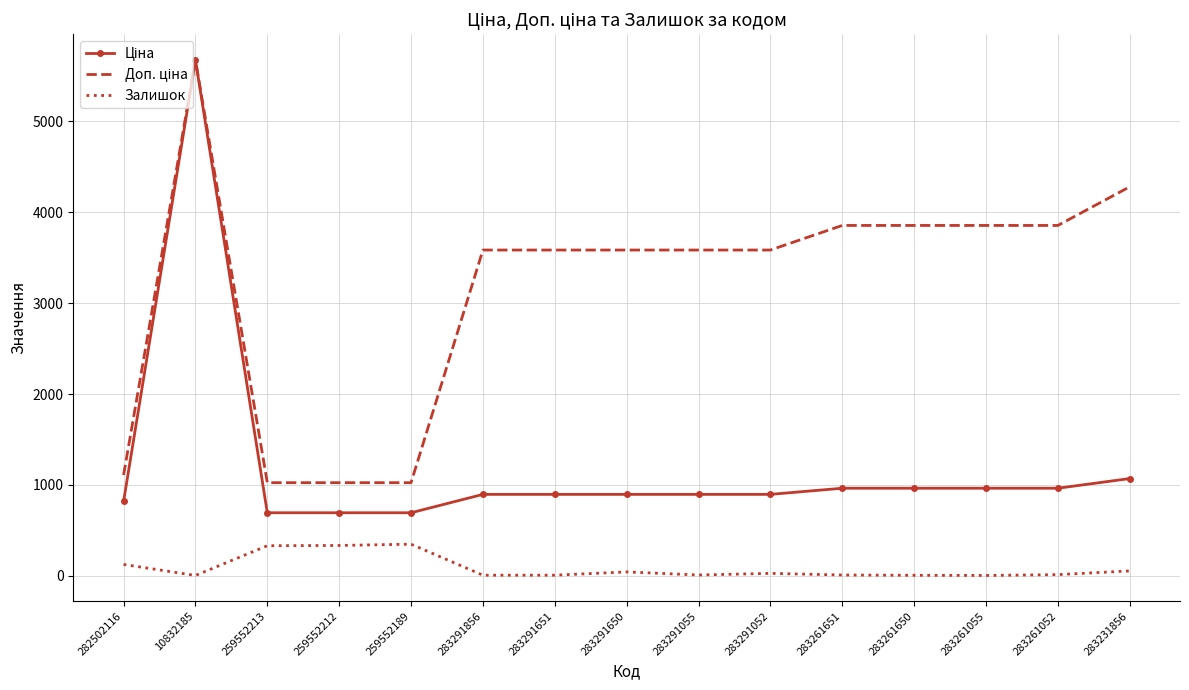

Which label corresponds to the largest value in the chart?

10832185